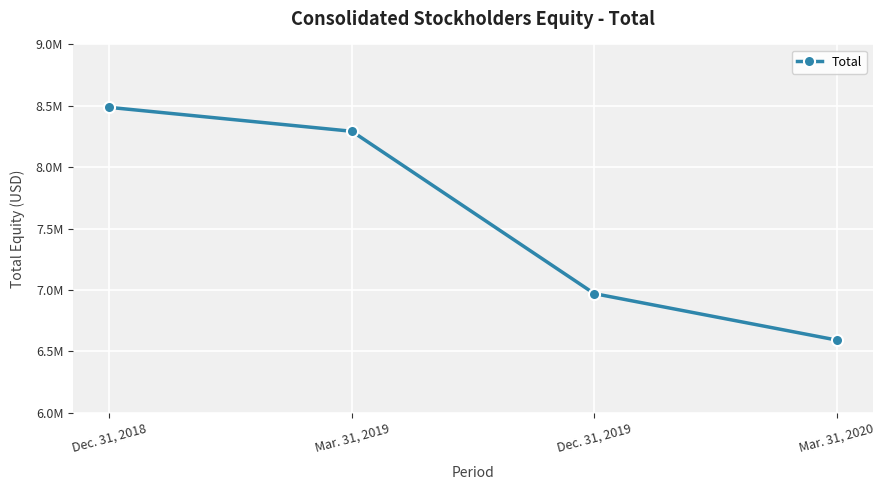

What is the sum of all values?

30343558